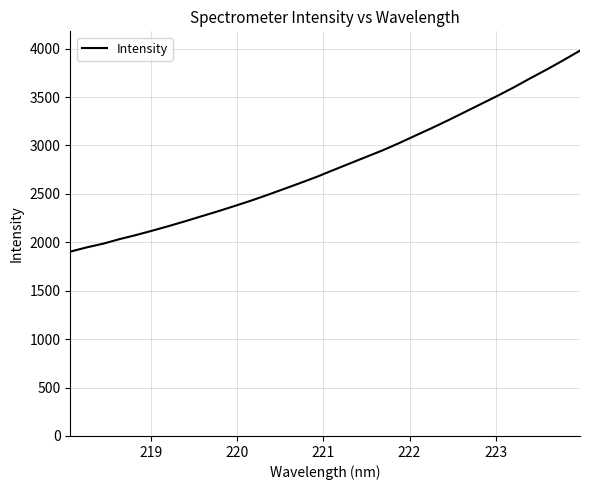

What is the maximum value shown in the chart?

3979.5